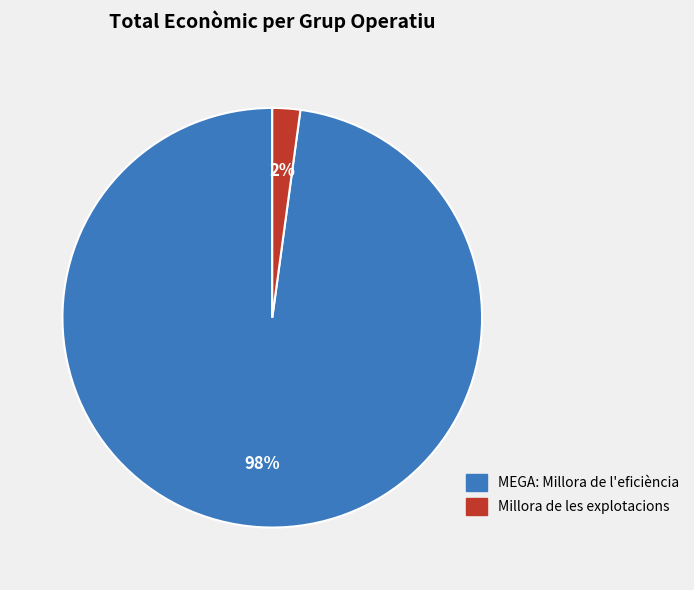

To the nearest percent, what is the average slice percentage?

50%